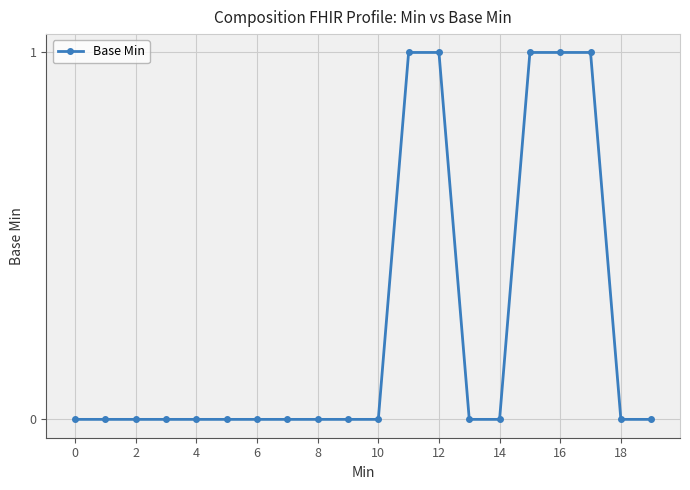

Reading right to left, list all the values displayed in this chart.

0	0	1	1	1	0	0	1	1	0	0	0	0	0	0	0	0	0	0	0